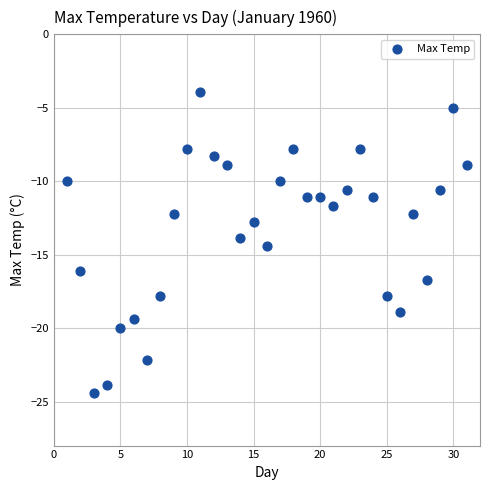

What is the range of X values (max minus min)?

30.0